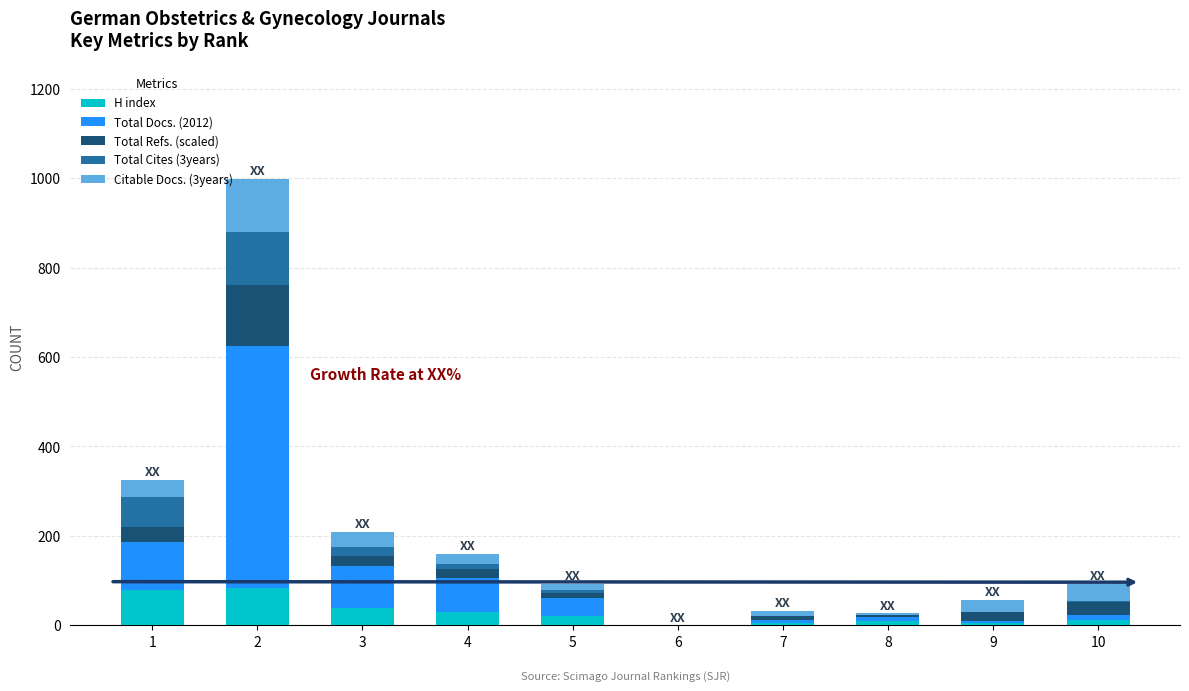

Count the number of data series in this chart.

5